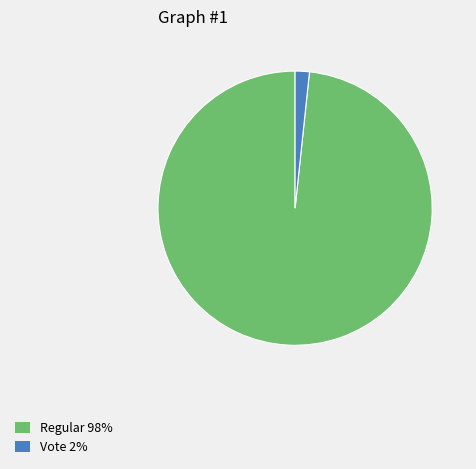

Is the sum of Vote 2% and Regular 98% greater than half?

Yes